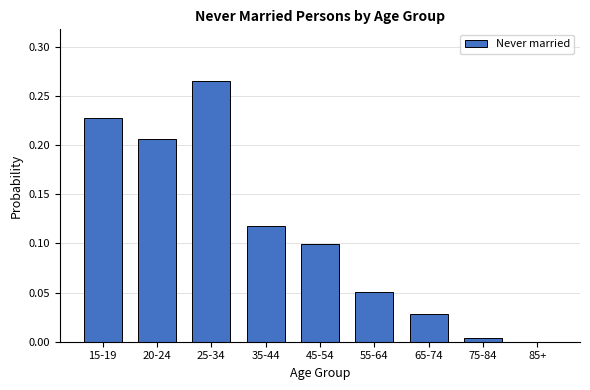

Between 85+ and 45-54, which is larger?

45-54